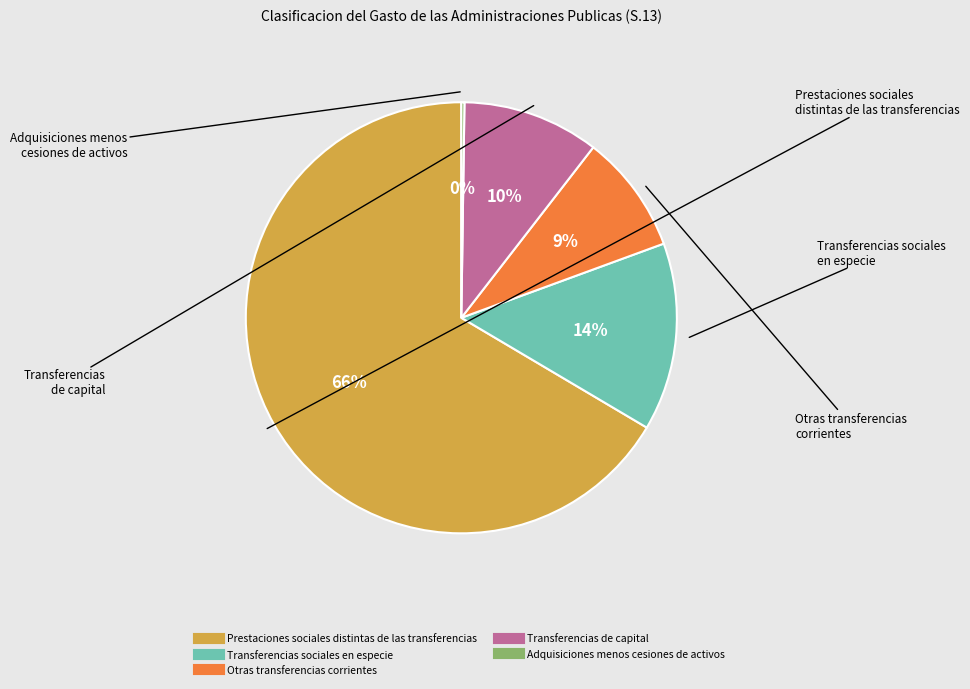

Is there a majority slice in this chart?

Yes